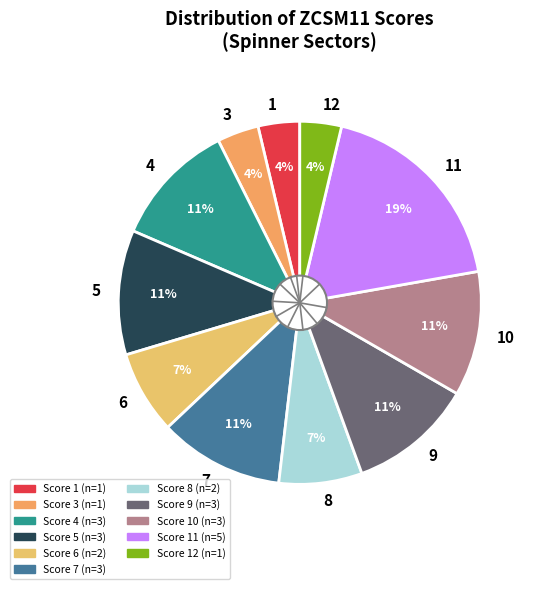

What percentage is the 5 slice, to the nearest percent?

11%